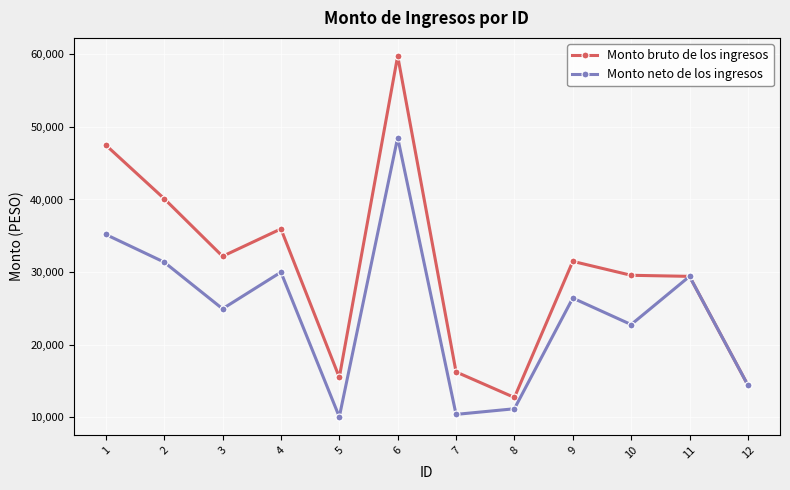

The value of Monto bruto de los ingresos at 2 is 40113.2. True or false?

True